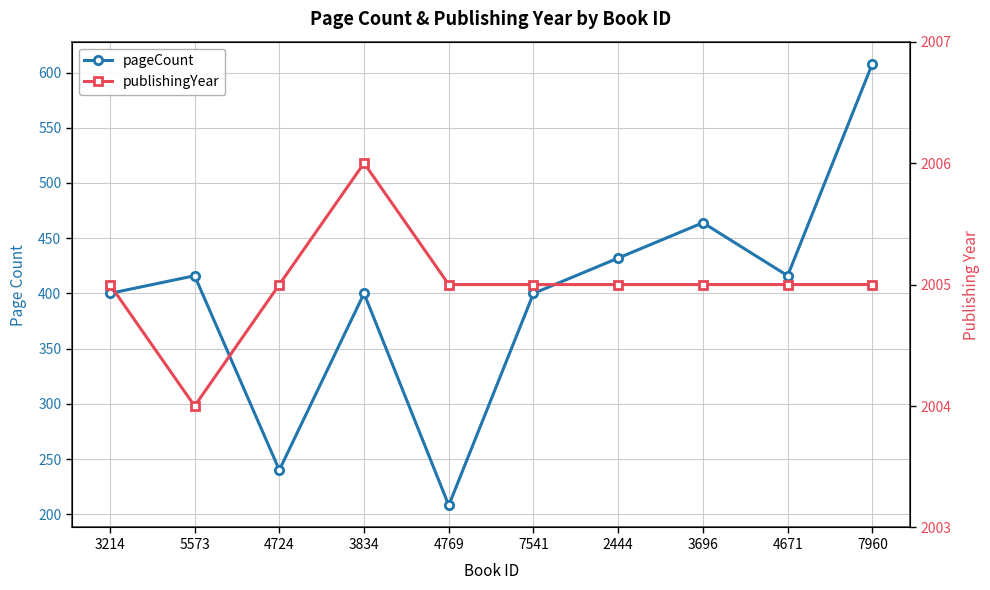

Which series changed the most between 5573 and 2444?

pageCount